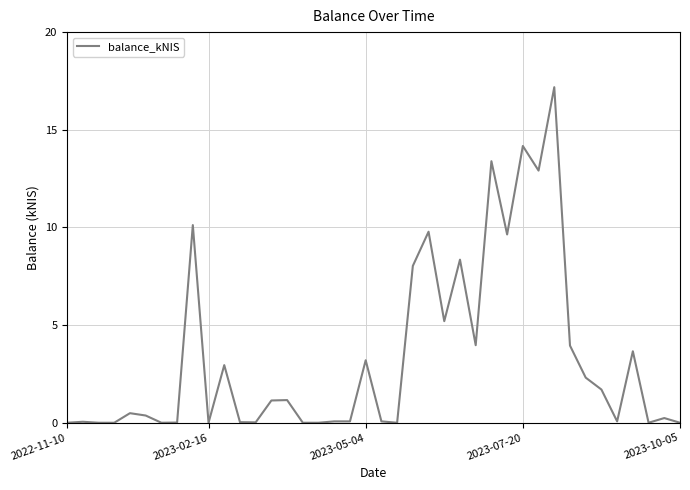

Is this an area chart (filled region under the line)?

No